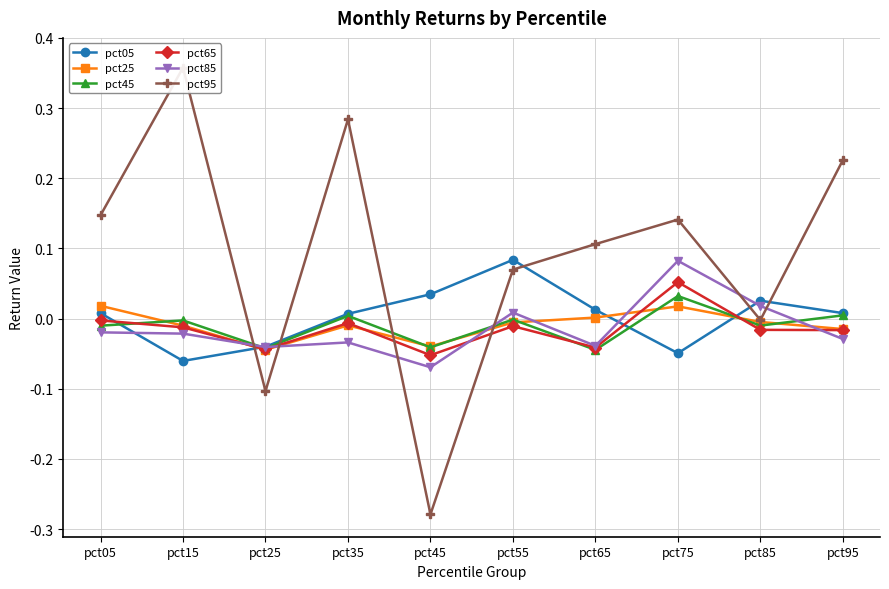

What is the difference between the second highest and minimum values in the pct05 series?

0.1